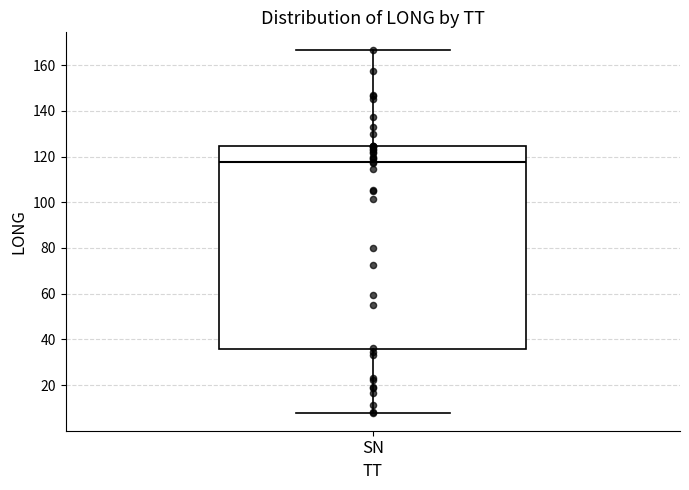

Read this box plot against the y-axis: the position of the median line, the range covered by the box, and the ends of both whiskers. The values are not printed on the chart, so give them approximately, as read against the axis.

median 118, box 36 to 124, whiskers 8 to 166